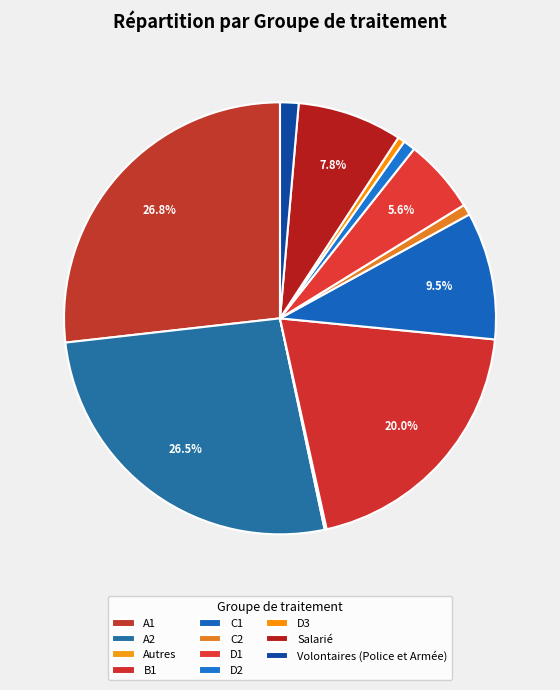

How many slices are in this pie chart?

11